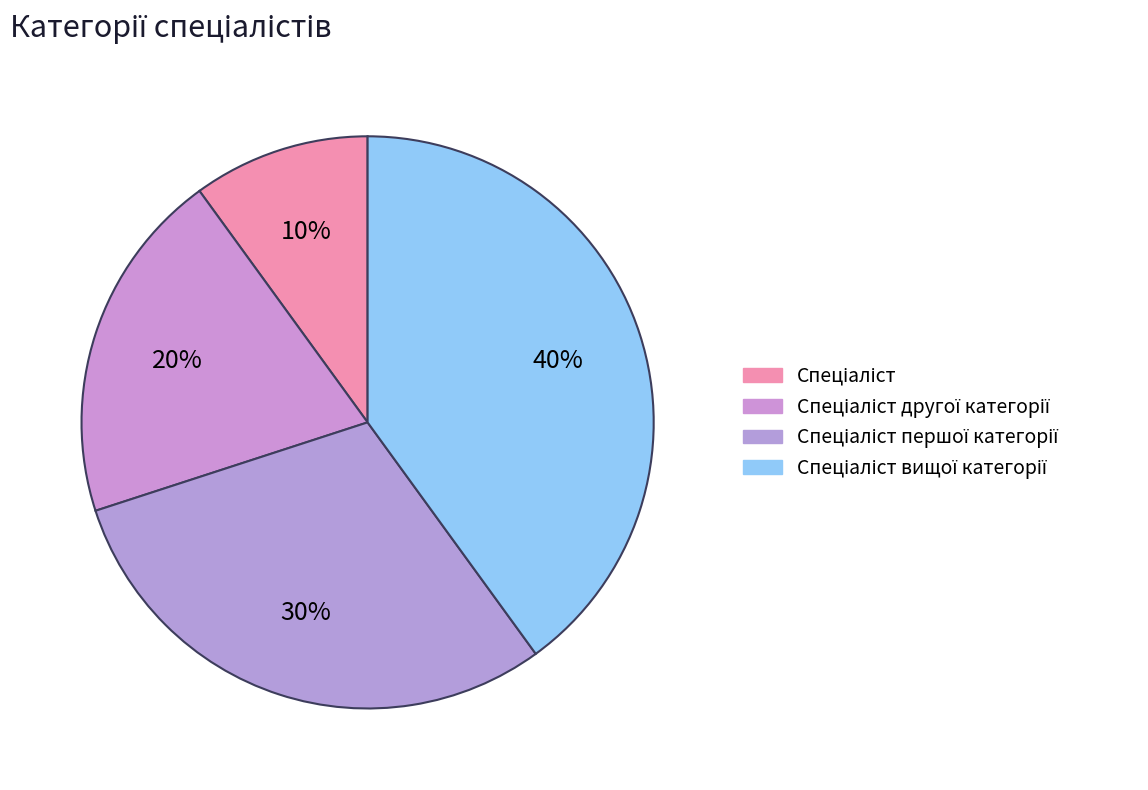

How many slices are in this pie chart?

4